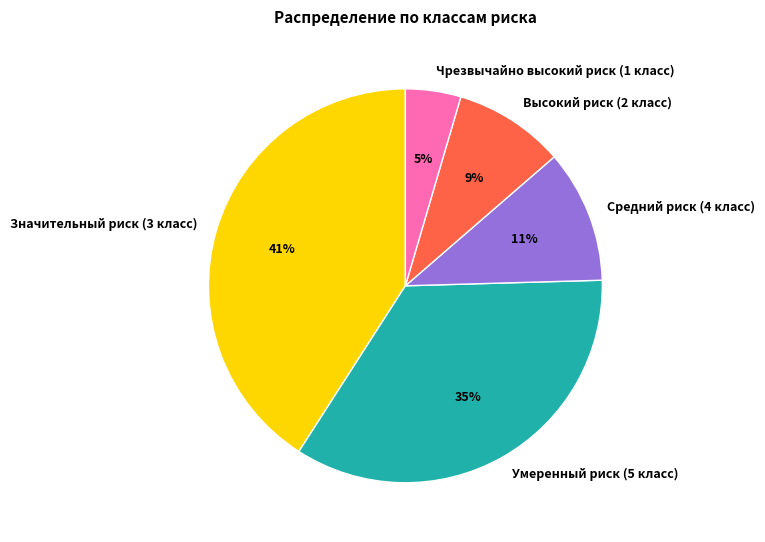

What is the ratio of the value at Средний риск (4 класс) to the value at Высокий риск (2 класс)?

1.2